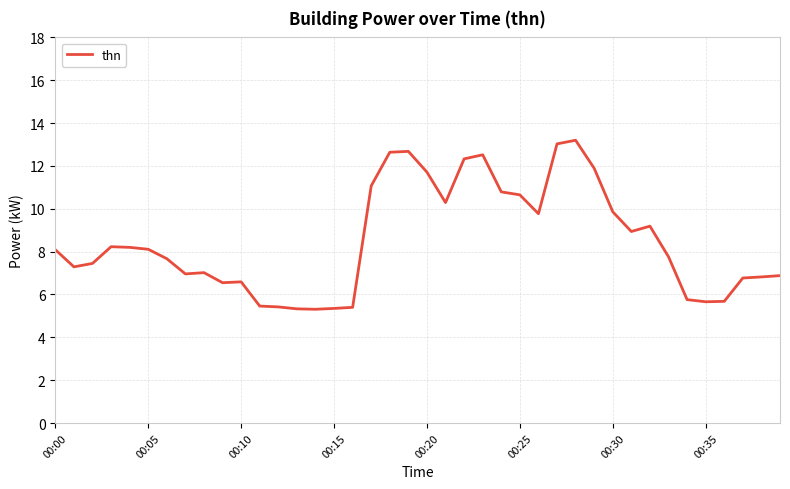

How many lines are shown in the chart?

1